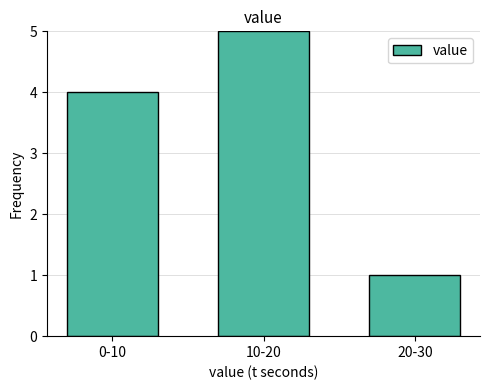

Reading right to left, list all the values displayed in this chart.

1	5	4